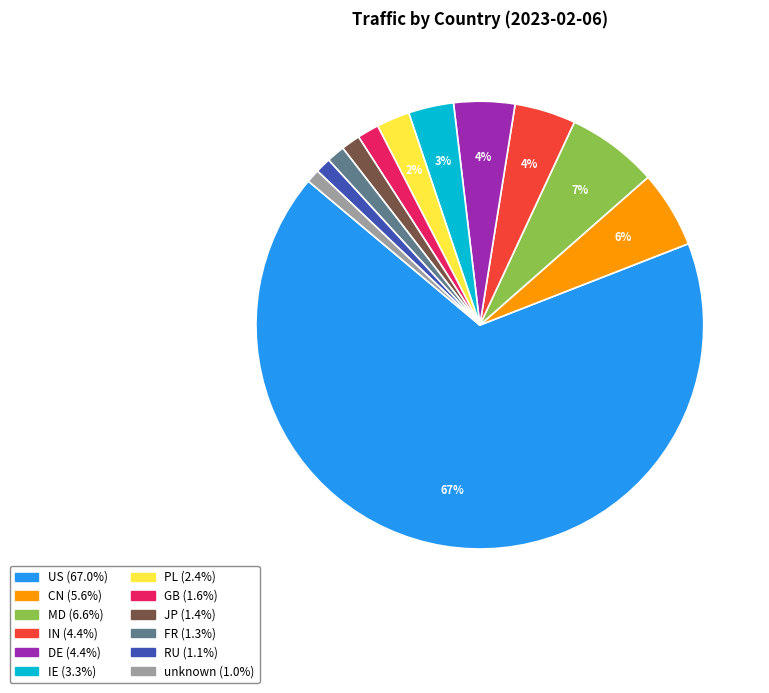

To the nearest percent, what portion does RU represent?

1%